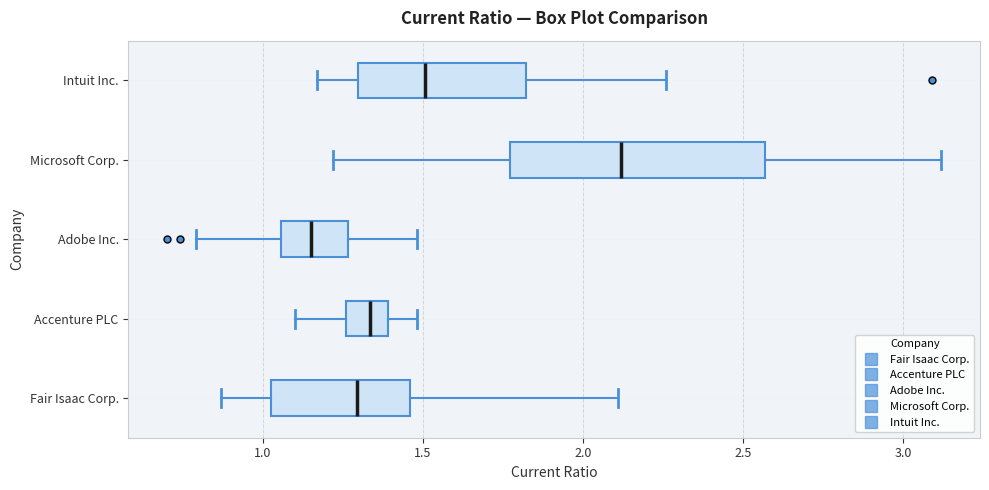

Reading bottom to top, read every box against the x-axis: the position of its median line, the range the box covers, and the ends of its whiskers. The values are not printed on the chart, so give them approximately, as read against the axis.

Fair Isaac Corp.: median 1.30, box 1.05 to 1.45, whiskers 0.85 to 2.10
Accenture PLC: median 1.35, box 1.25 to 1.40, whiskers 1.10 to 1.50
Adobe Inc.: median 1.15, box 1.05 to 1.25, whiskers 0.80 to 1.50
Microsoft Corp.: median 2.10, box 1.75 to 2.55, whiskers 1.20 to 3.10
Intuit Inc.: median 1.50, box 1.30 to 1.80, whiskers 1.15 to 2.25